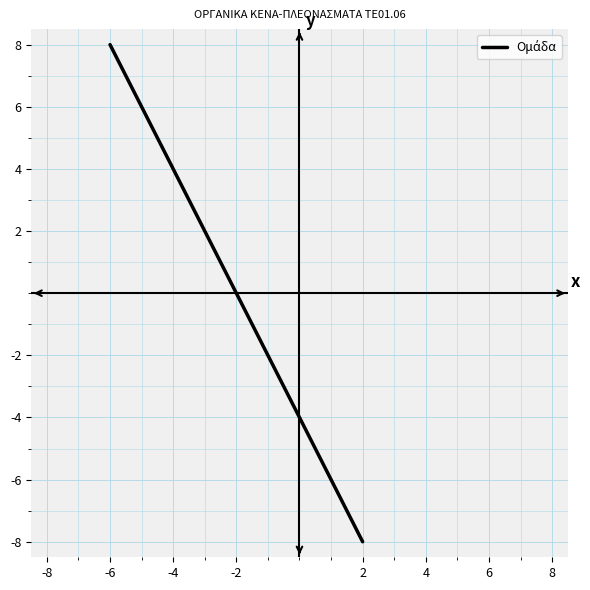

What is the difference between the maximum and minimum values?

16.0